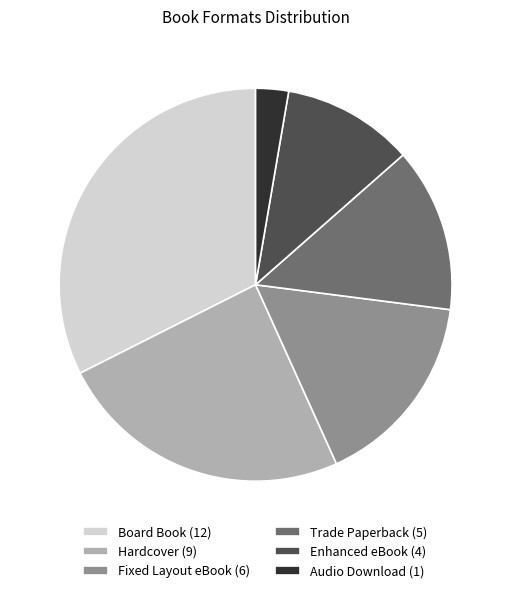

What is the ratio of the value at Trade Paperback to the value at Fixed Layout eBook?

0.8